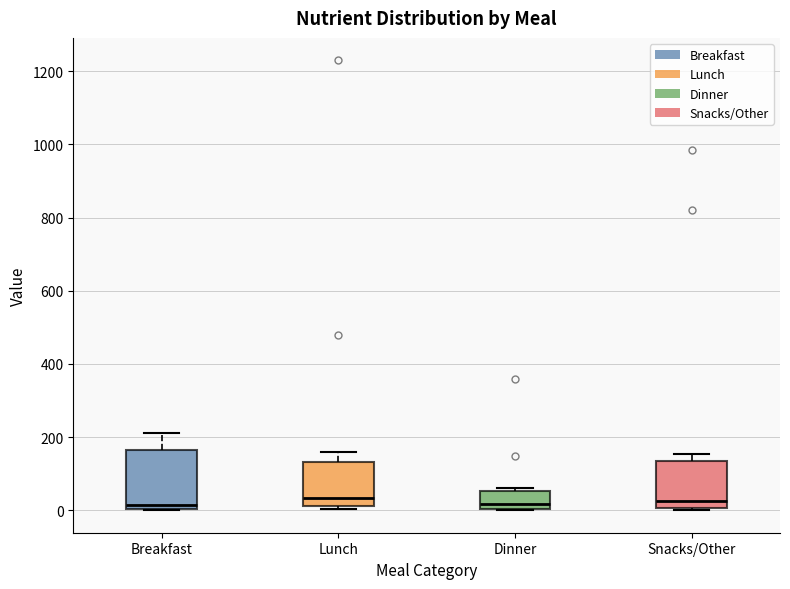

Where is the lower edge of the box for Lunch on the y-axis? The values are not printed on the chart, so give them approximately, as read against the axis.

20